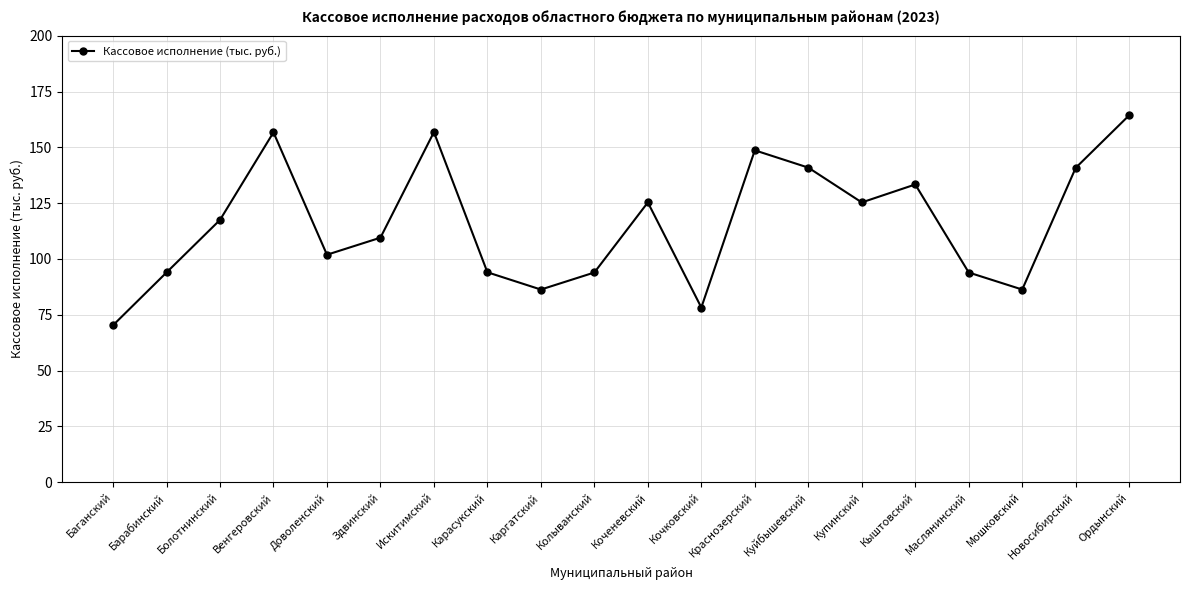

Approximately how many times larger is the value at Доволенский compared to Кочковский?

1.3